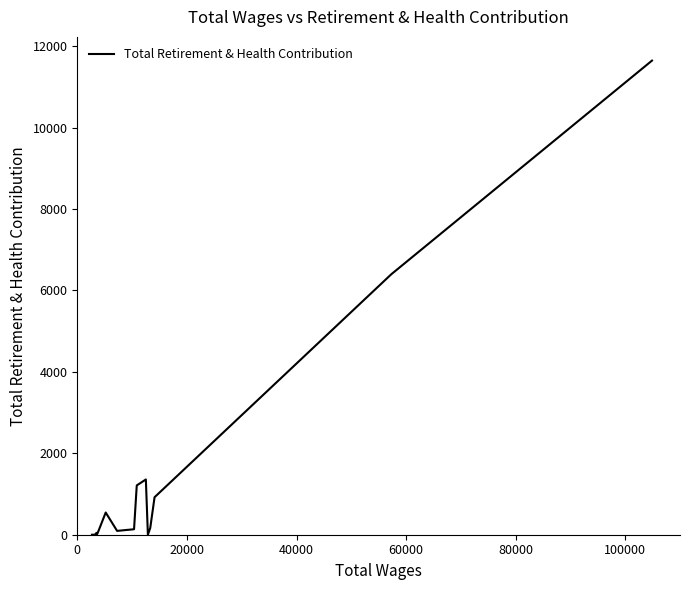

What is the greatest value displayed?

11643